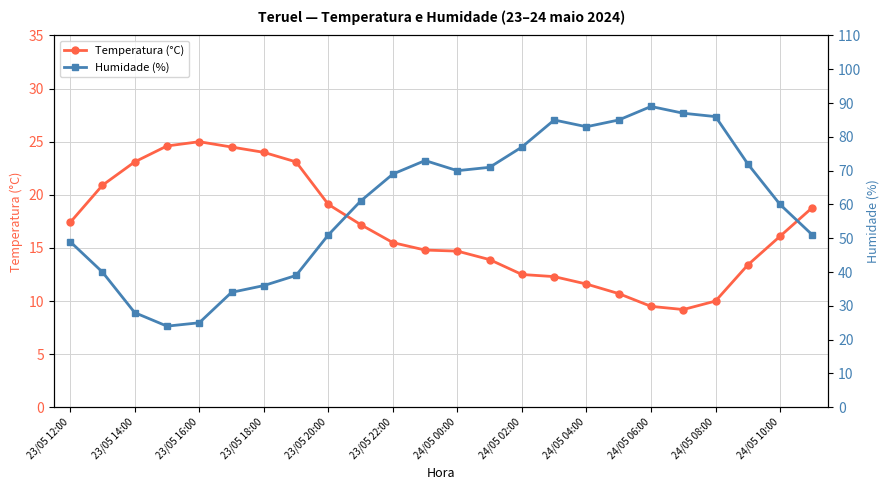

Is it true that Temperatura (°C) equals 14.7 at 24/05 00:00?

True